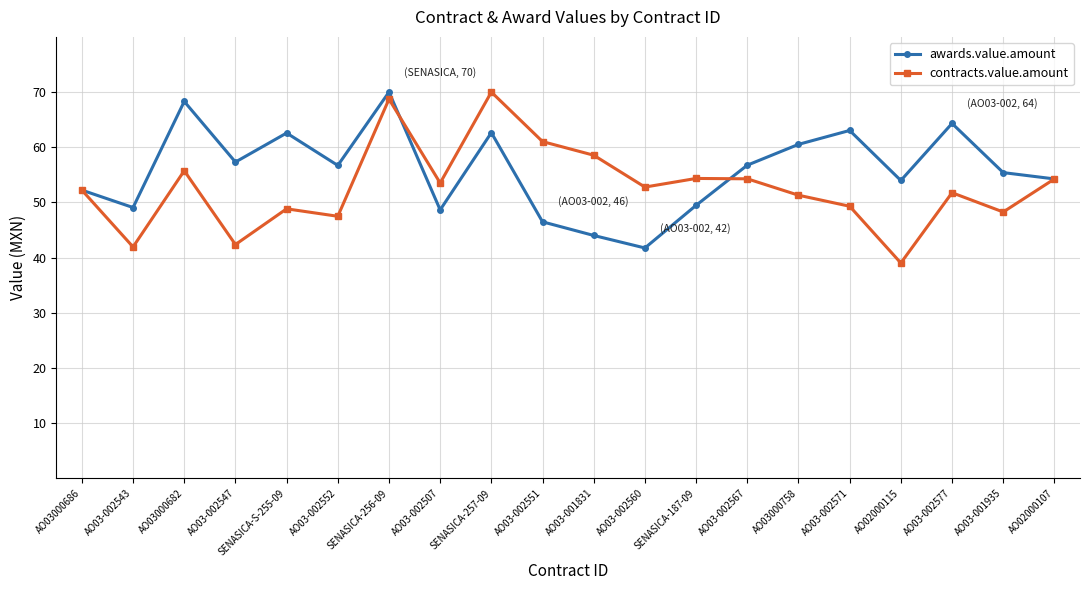

Does the chart display data point markers on the line(s)?

Yes